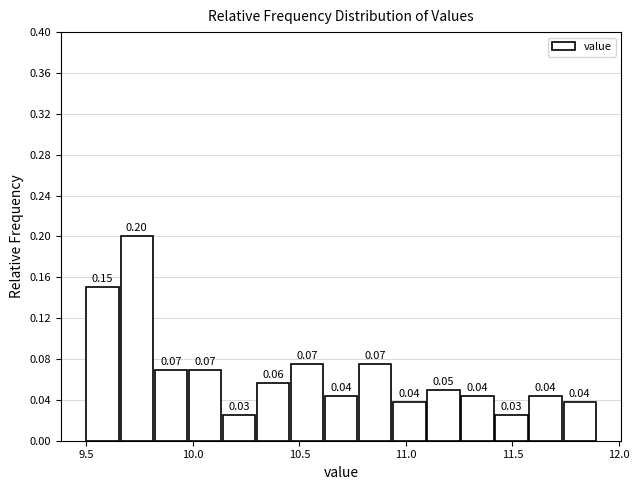

Around what value on the x-axis is the tallest bar? Give the approximate position of its centre, as read against the axis.

9.75